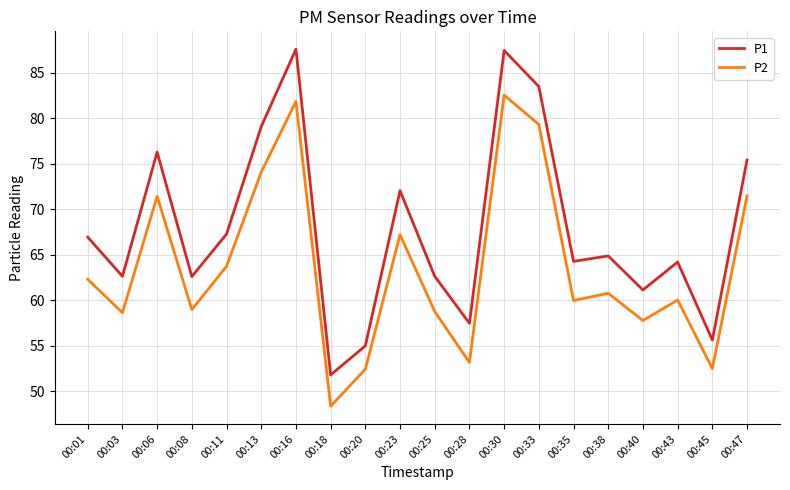

At 00:16, list the series in order from smallest to largest.

P2, P1